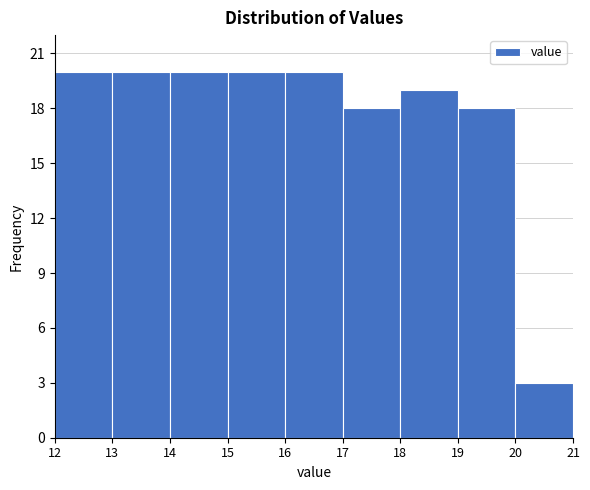

How tall is the bar that spans 13 to 14 on the x-axis? The values are not printed on the chart, so give them approximately, as read against the axis.

20